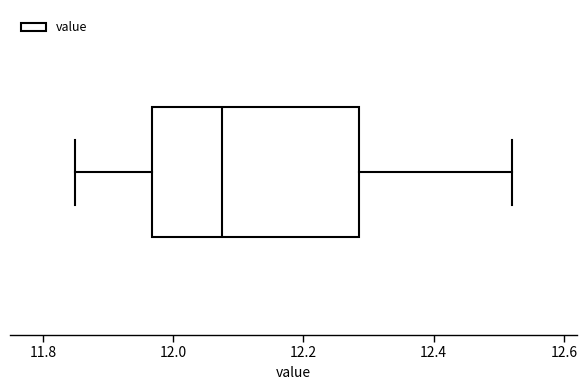

Where is the right edge of the box on the x-axis? The values are not printed on the chart, so give them approximately, as read against the axis.

12.28